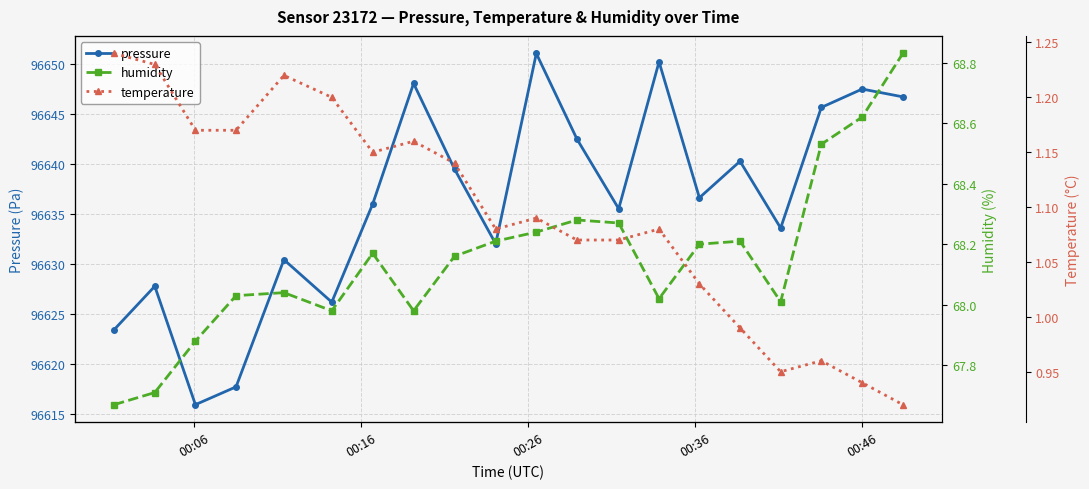

In pressure, how many points are higher than both neighbors (excluding endpoints)?

7